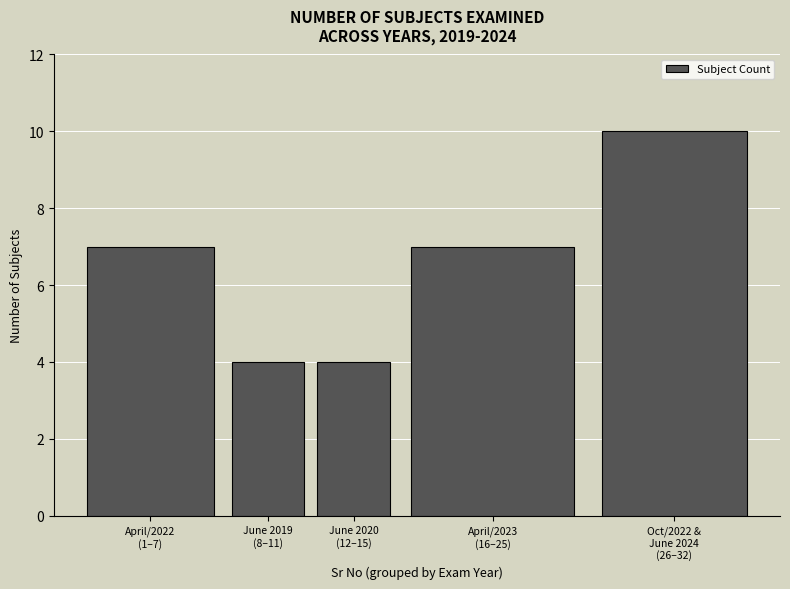

Reading right to left, transcribe all the data shown in this chart.

10	7	4	4	7